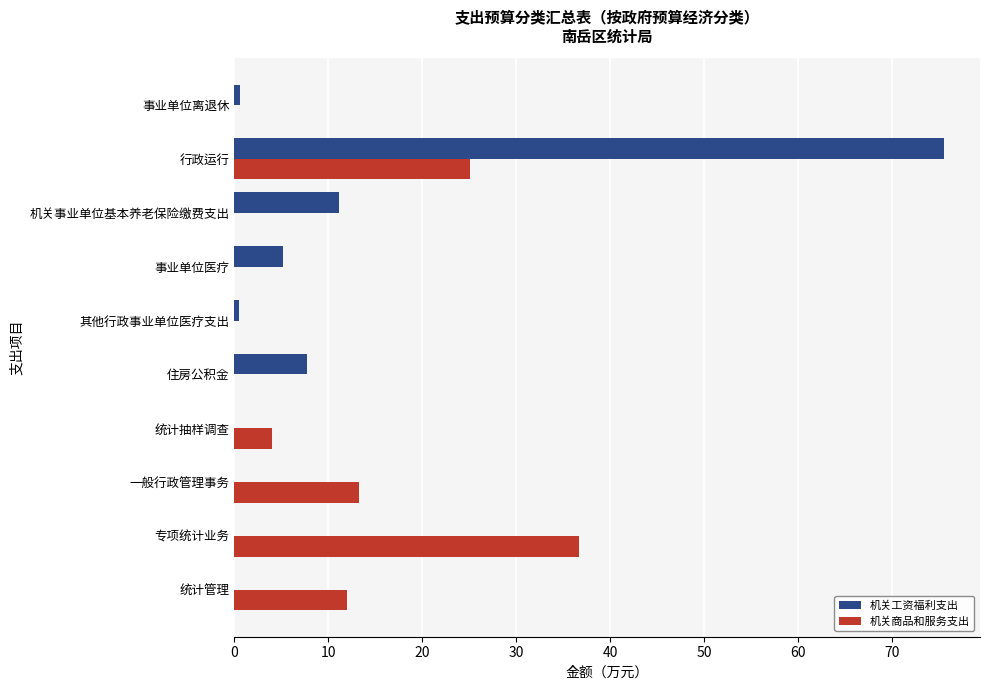

Which category has the highest value in the 机关商品和服务支出 series?

专项统计业务